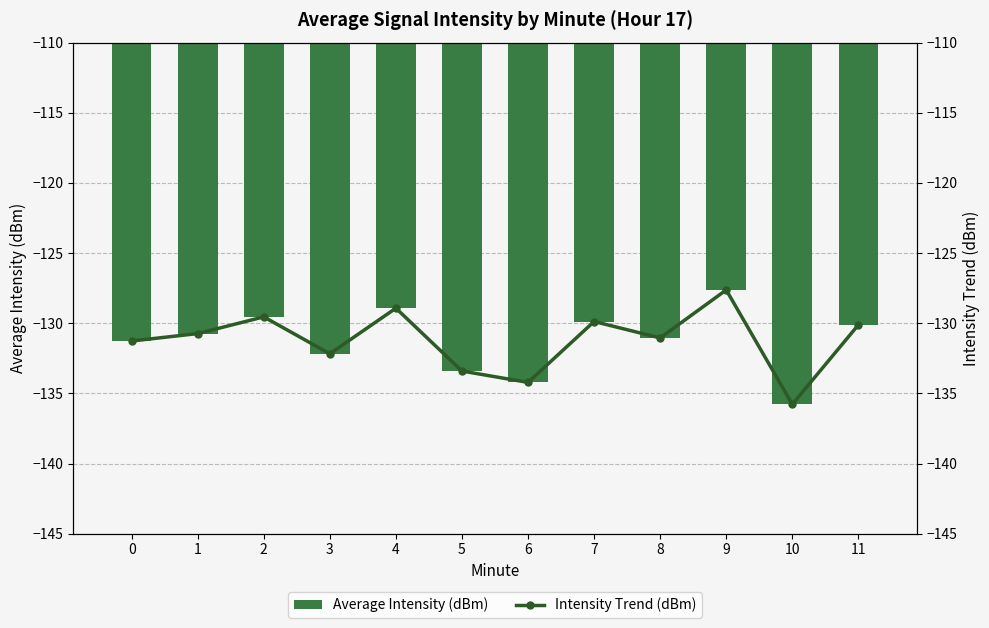

List the series in order of their peak value, lowest first.

Average Intensity (dBm), Intensity Trend (dBm)